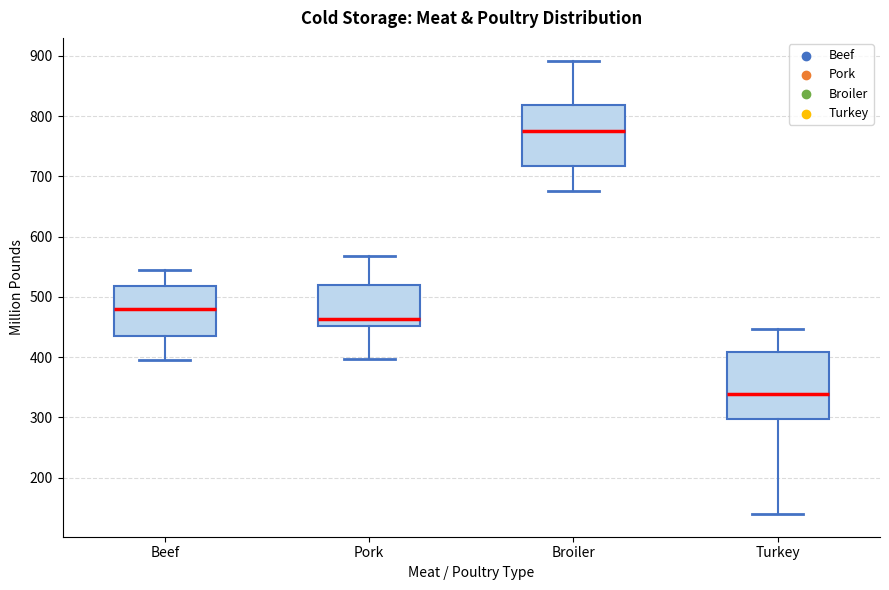

Which box's median line is the highest?

Broiler